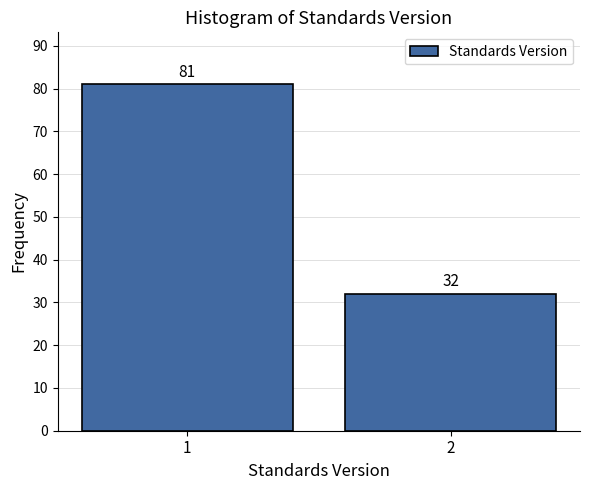

Reading left to right, list all the values displayed in this chart.

81	32